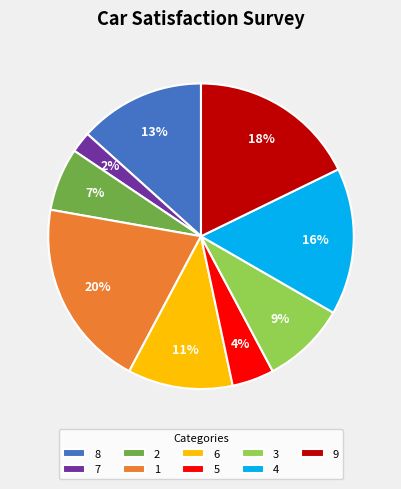

To the nearest percent, what percentage of the pie is 3?

9%